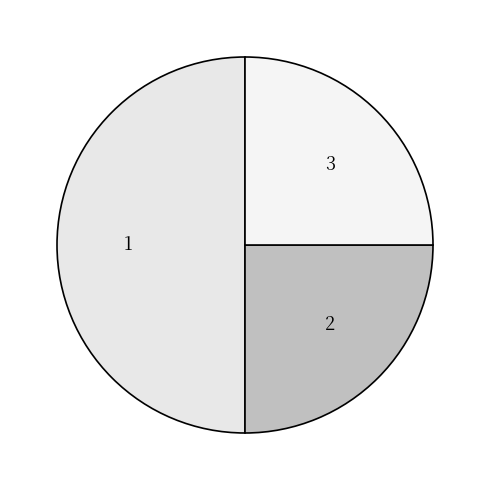

What is the ratio of the value at 2 to the value at 1?

0.5